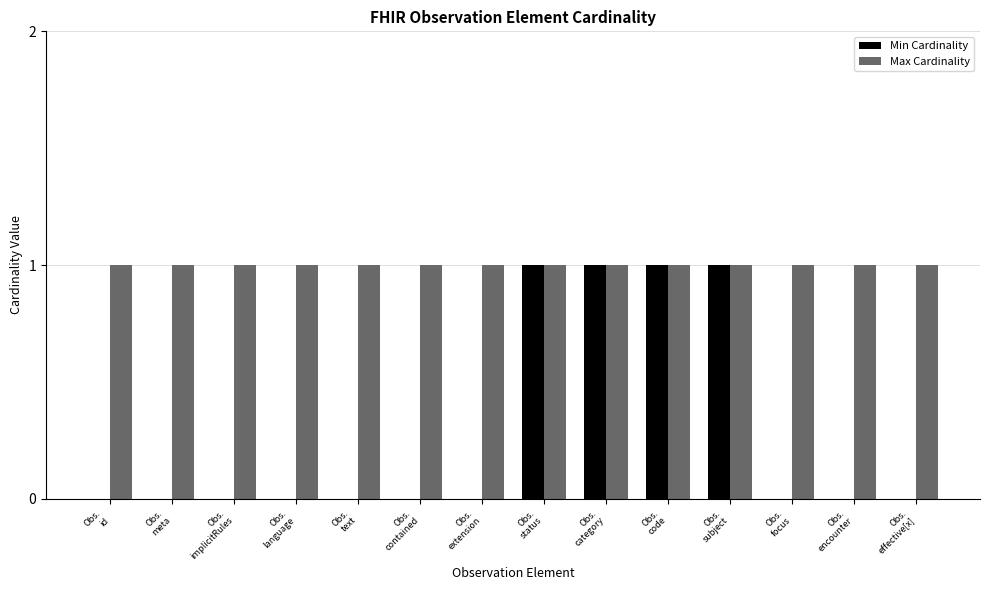

What is the sum of all Min Cardinality values?

4